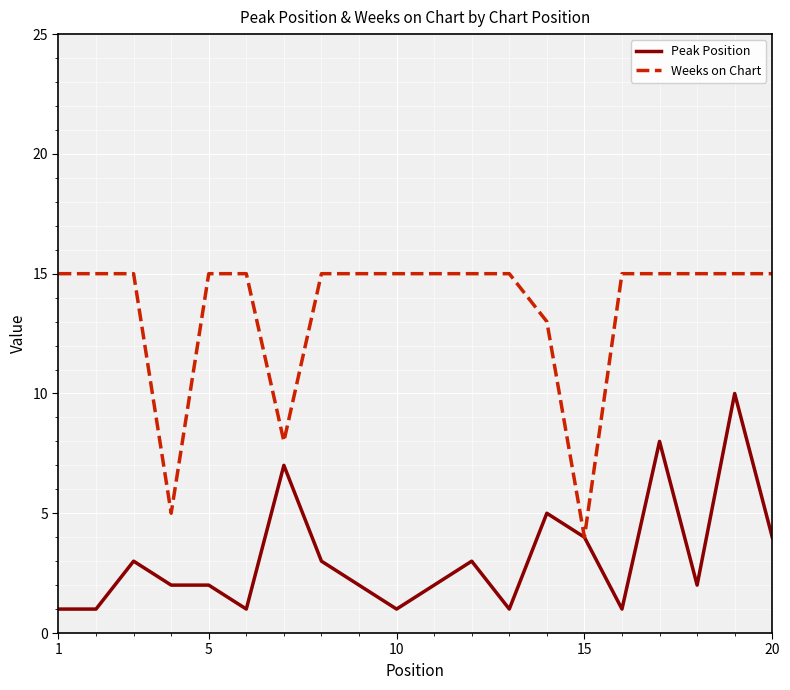

Which series has the widest spread of values?

Weeks on Chart